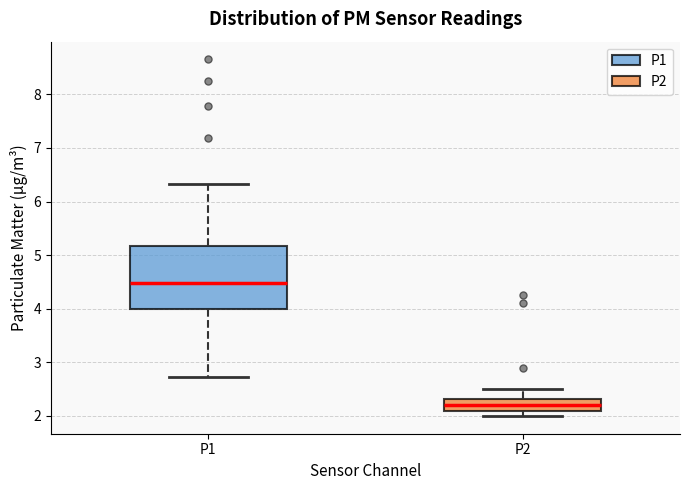

Reading left to right, read every box against the y-axis: the position of its median line, the range the box covers, and the ends of its whiskers. The values are not printed on the chart, so give them approximately, as read against the axis.

P1: median 4.5, box 4.0 to 5.2, whiskers 2.7 to 6.3
P2: median 2.2, box 2.1 to 2.3, whiskers 2.0 to 2.5